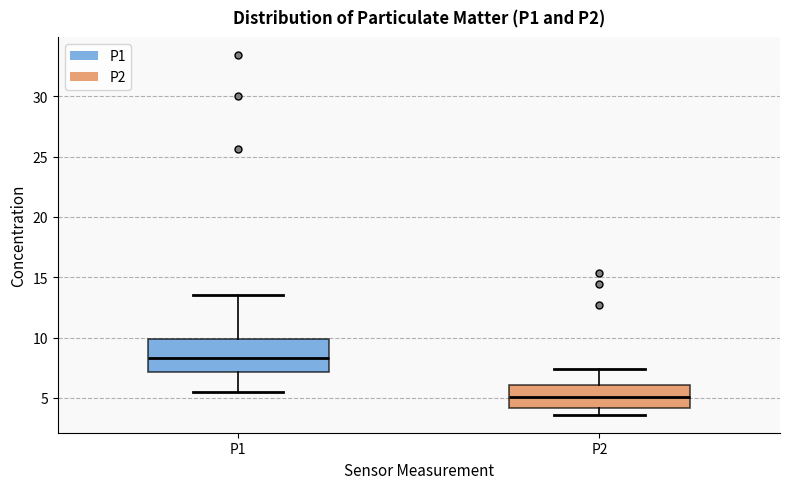

Reading left to right, transcribe this box plot: for each box, give where its median line is, the range the box spans, and where its two whiskers end, as read against the y-axis. The values are not printed on the chart, so give them approximately, as read against the axis.

P1: median 8.5, box 7.0 to 10.0, whiskers 5.5 to 13.5
P2: median 5.0, box 4.0 to 6.0, whiskers 3.5 to 7.5